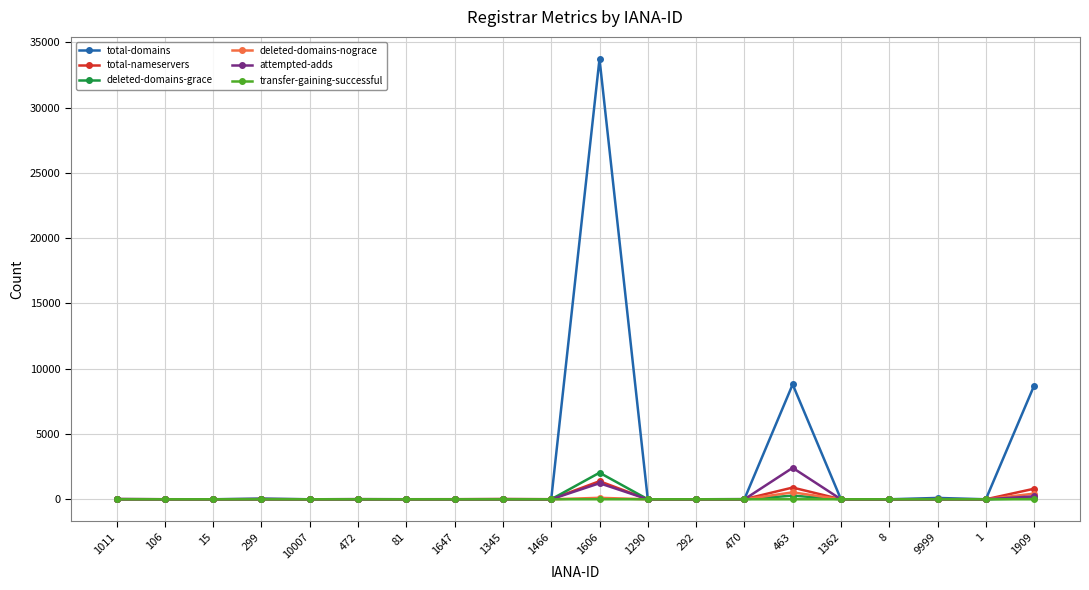

What is the label of the 19th point from the right?

106